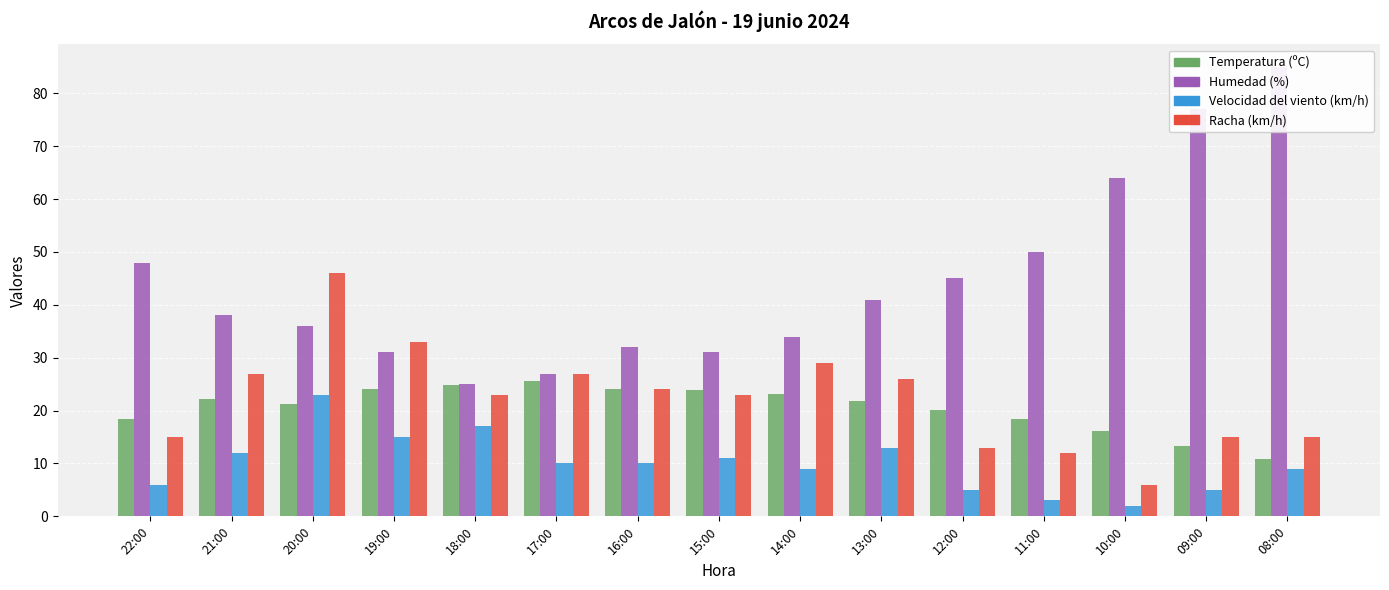

What is the label of the 2nd bar from the left?

21:00